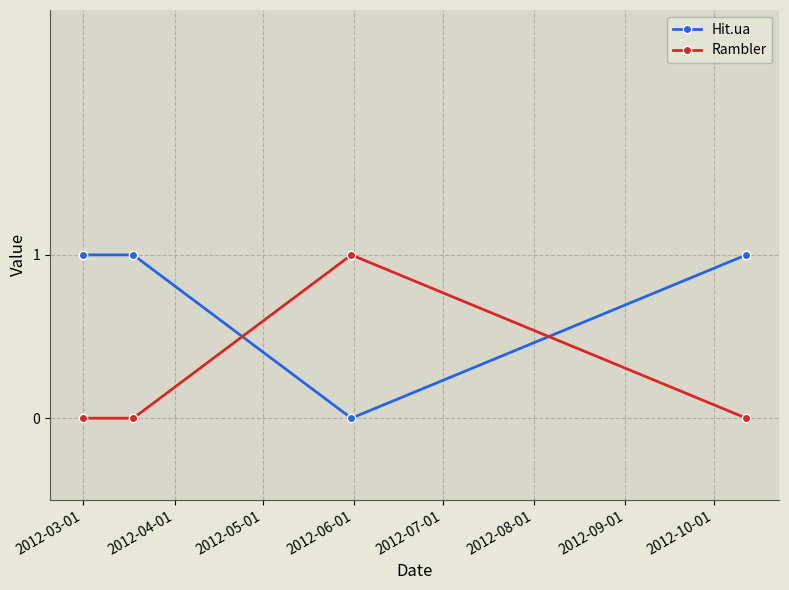

True or false: Rambler and Hit.ua intersect in this chart.

True